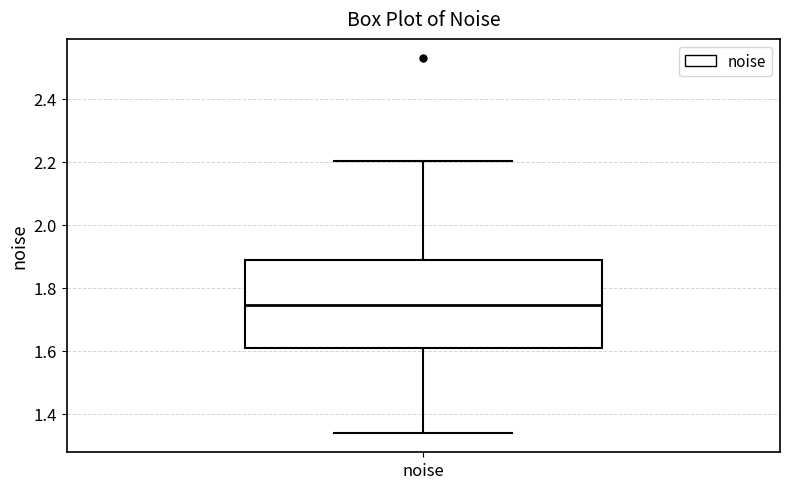

Read this box plot against the y-axis: the position of the median line, the range covered by the box, and the ends of both whiskers. The values are not printed on the chart, so give them approximately, as read against the axis.

median 1.74, box 1.60 to 1.88, whiskers 1.34 to 2.20